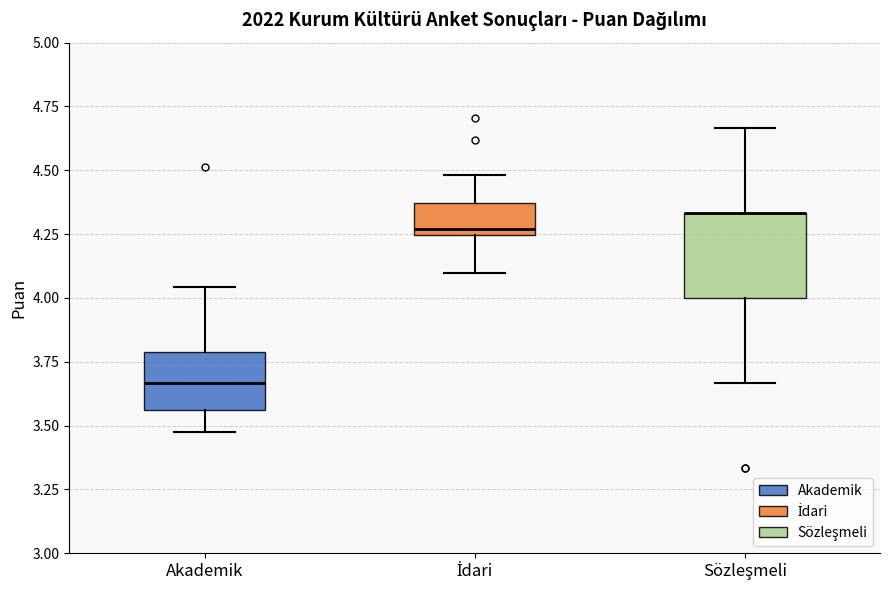

Where is the upper edge of the box for İdari on the y-axis? The values are not printed on the chart, so give them approximately, as read against the axis.

4.35